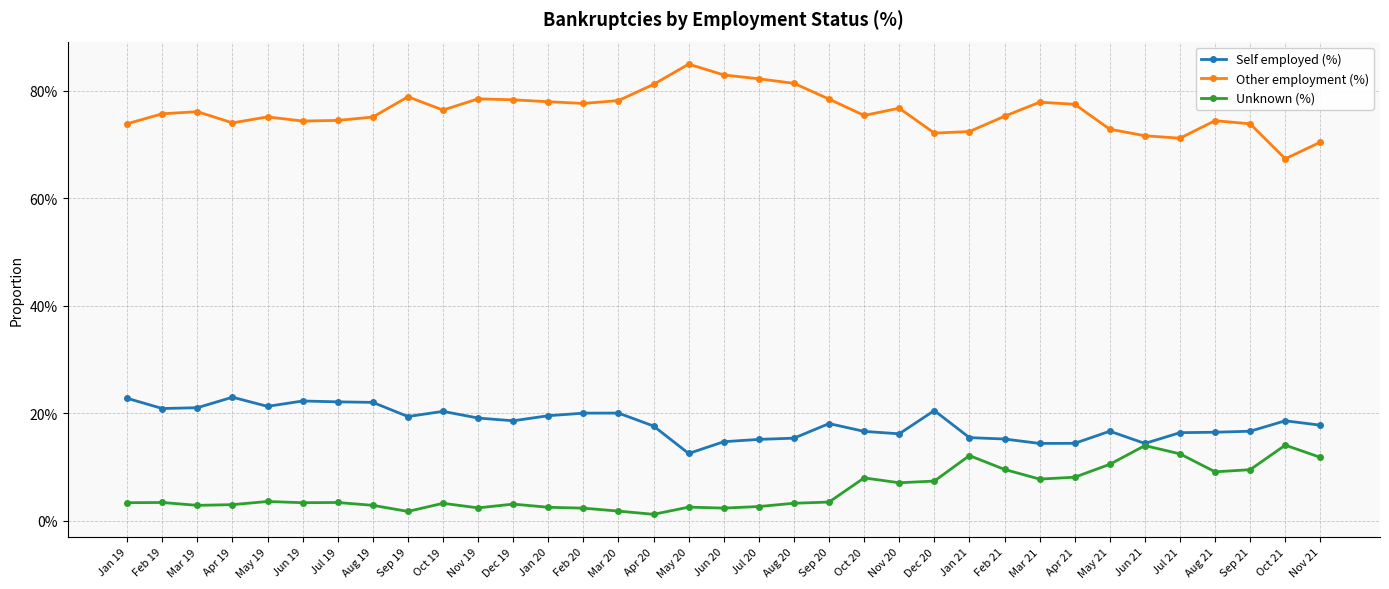

Rank the series at Sep 20 from highest to lowest value.

Other employment (%), Self employed (%), Unknown (%)